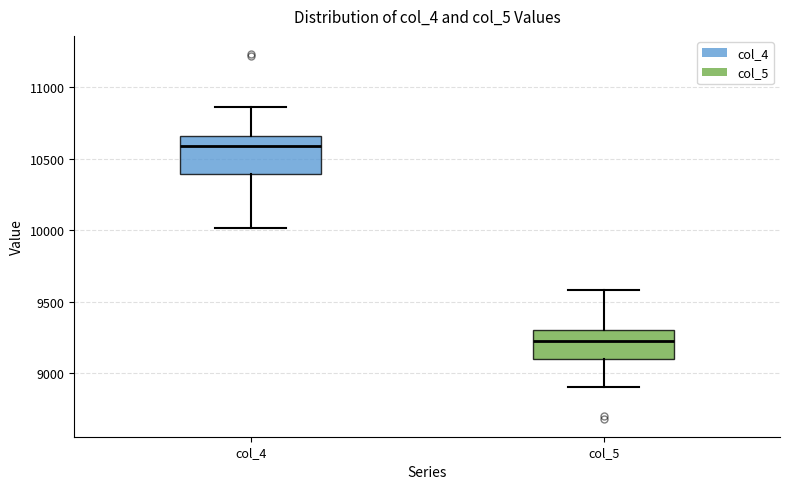

Which box has the highest median line?

col_4